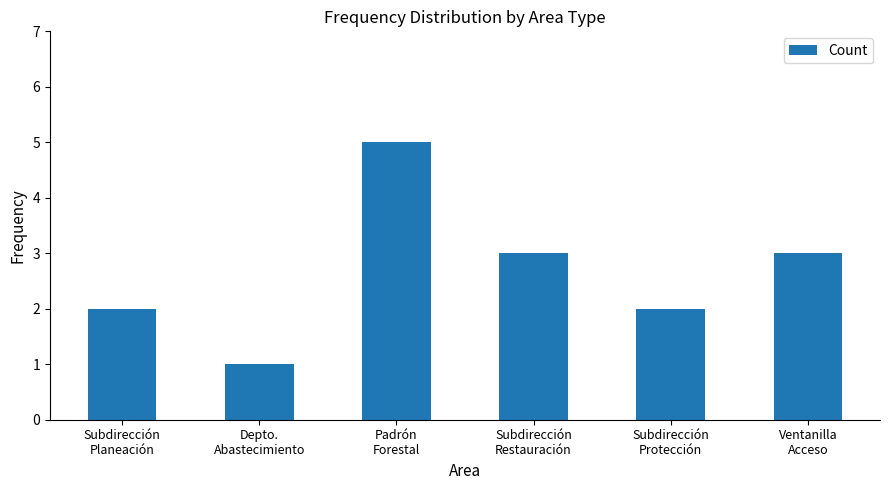

Reading left to right, list all the values displayed in this chart.

2	1	5	3	2	3